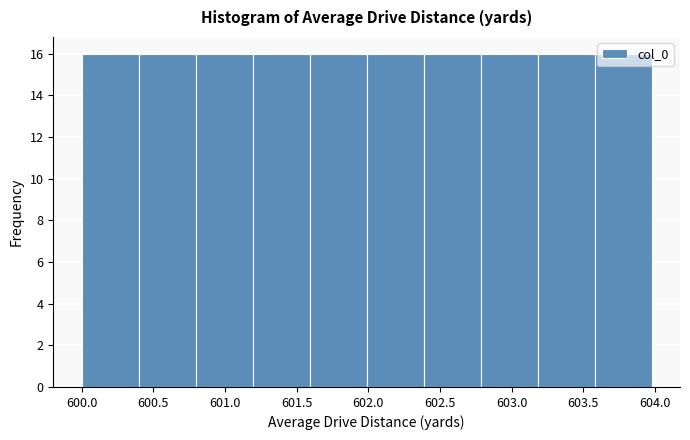

Reading left to right, list every bar in this chart as the range it spans on the x-axis followed by its height. Neither the bar edges nor the heights are printed on the chart, so give them approximately, as read against the axes.

600.0 to 600.4: 16
600.4 to 600.8: 16
600.8 to 601.2: 16
601.2 to 601.6: 16
601.6 to 602.0: 16
602.0 to 602.4: 16
602.4 to 602.8: 16
602.8 to 603.2: 16
603.2 to 603.6: 16
603.6 to 604.0: 16